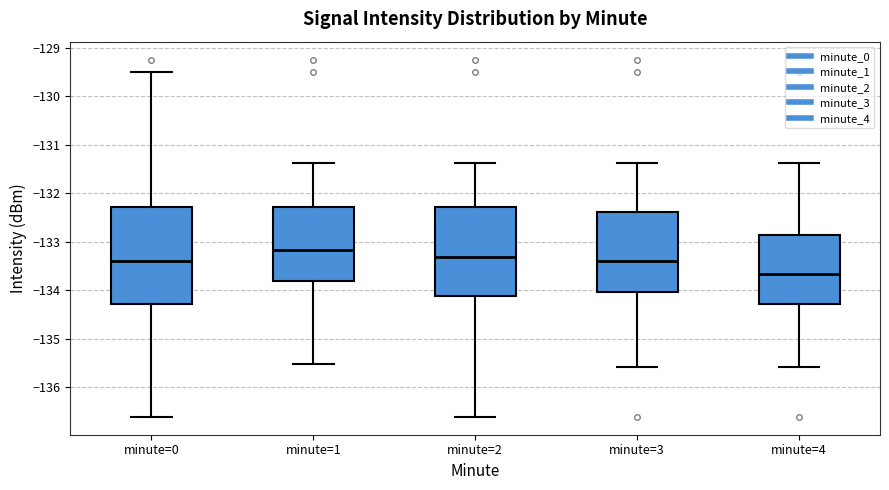

Where is the lower edge of the box for minute=3 on the y-axis? The values are not printed on the chart, so give them approximately, as read against the axis.

-134.0